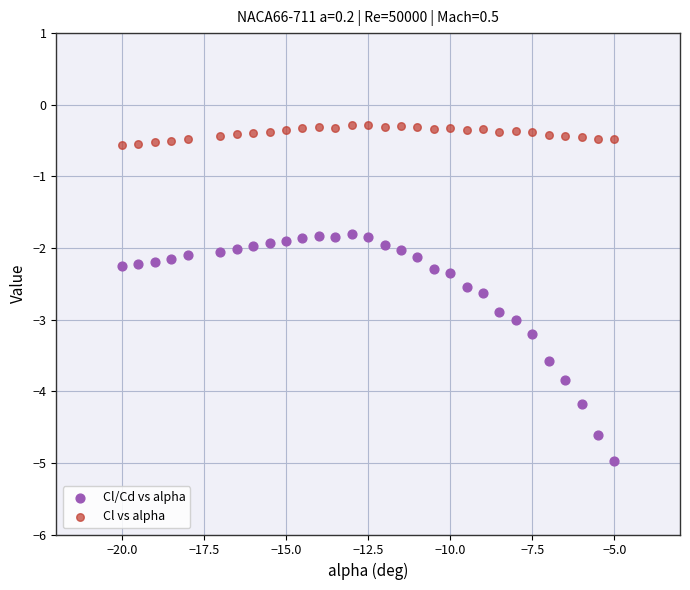

Across all data points, what is the range of Y values (max minus min)?

4.7